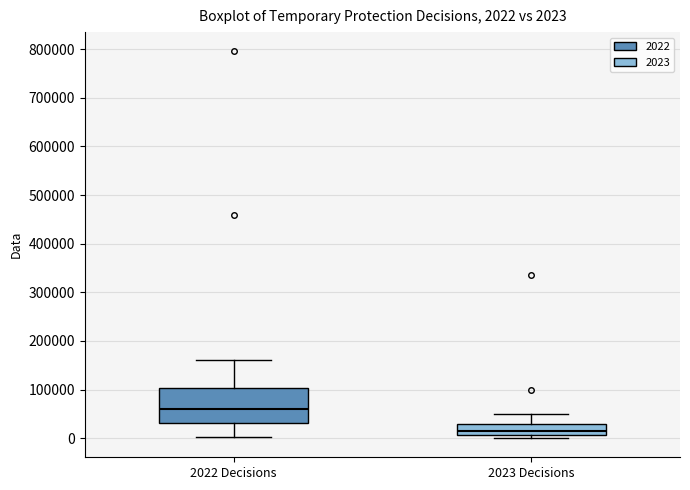

Comparing the boxes themselves (not the whiskers), which one is the tallest?

2022 Decisions